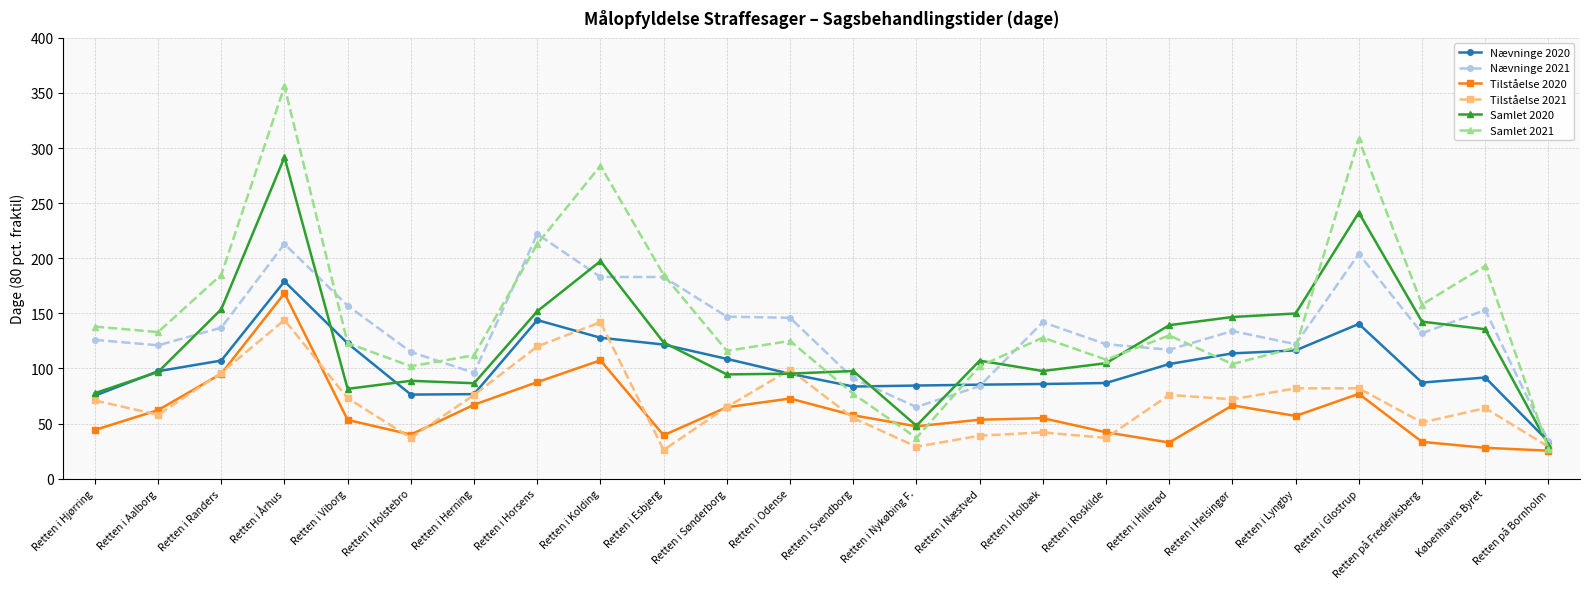

What is the label of the 17th point from the right?

Retten i Horsens